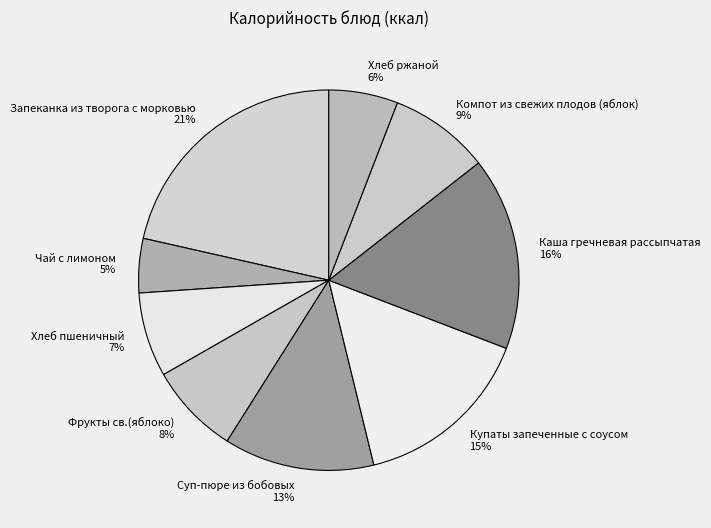

To the nearest percent, what is the combined percentage of Хлеб ржаной and Каша гречневая рассыпчатая?

22%